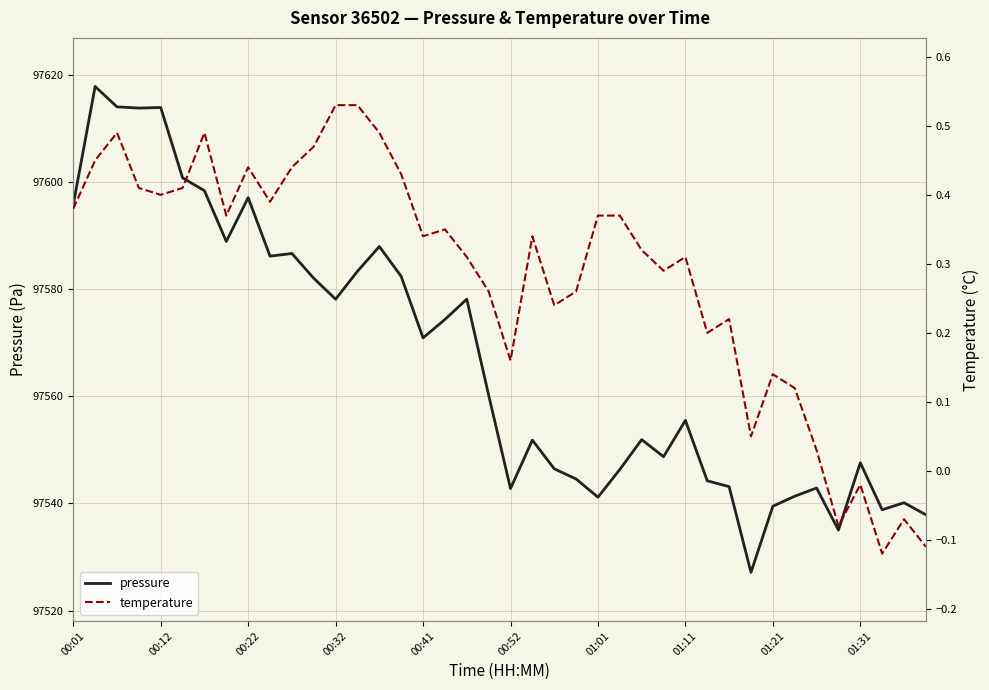

Rank the series by their maximum value, from lowest to highest.

temperature, pressure